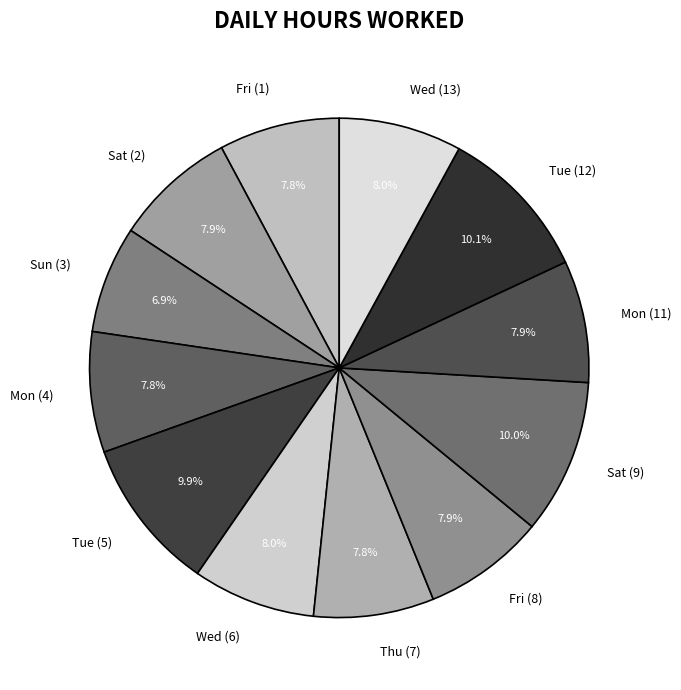

Approximately how many times larger is the value at Tue (12) compared to Mon (4)?

1.3